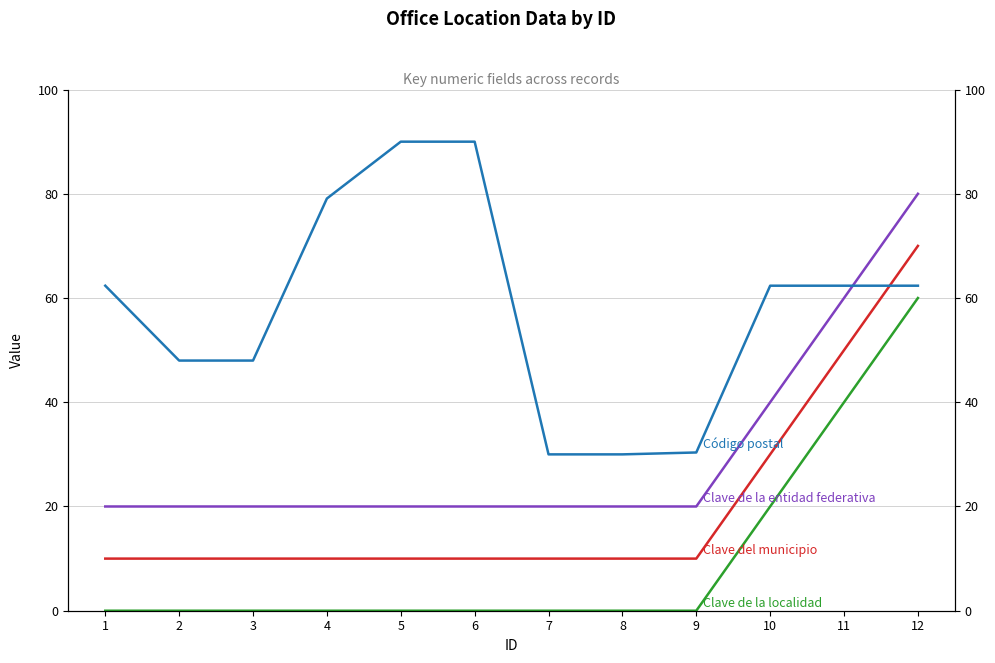

True or false: Código postal and Clave de la localidad intersect in this chart.

False